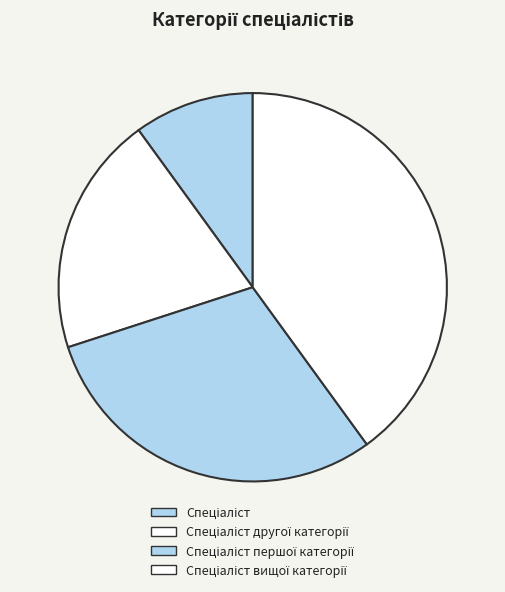

True or false: Спеціаліст першої категорії accounts for 44% of the total.

False